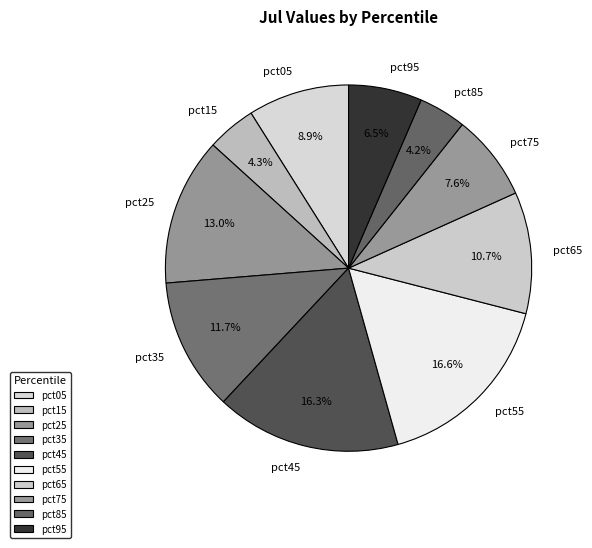

How many segments does this pie chart have?

10